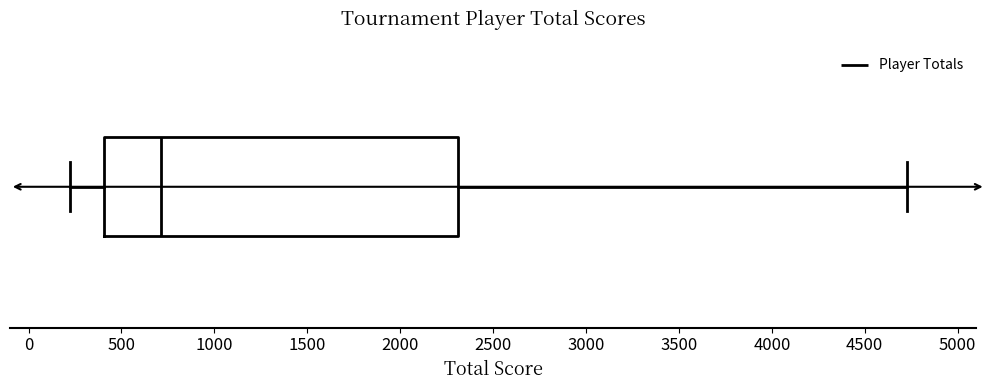

Where is the left edge of the box on the x-axis? The values are not printed on the chart, so give them approximately, as read against the axis.

400